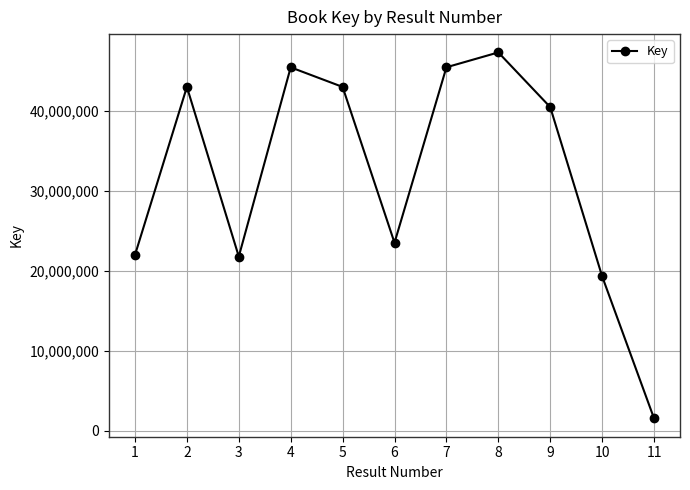

Is it true that the value at 6 is 23539486?

True